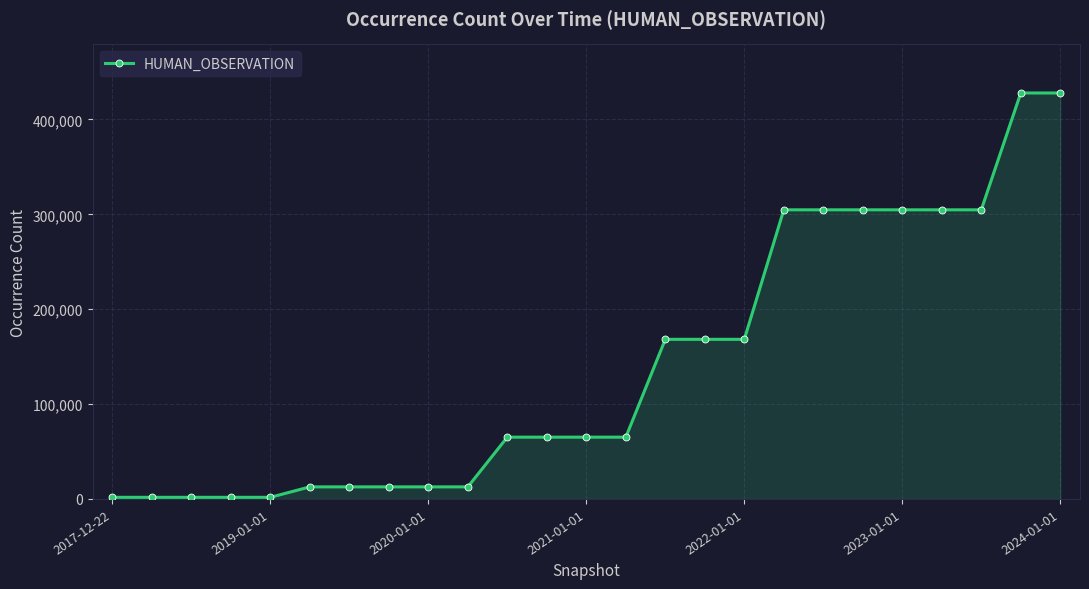

Count the number of data series in this chart.

1